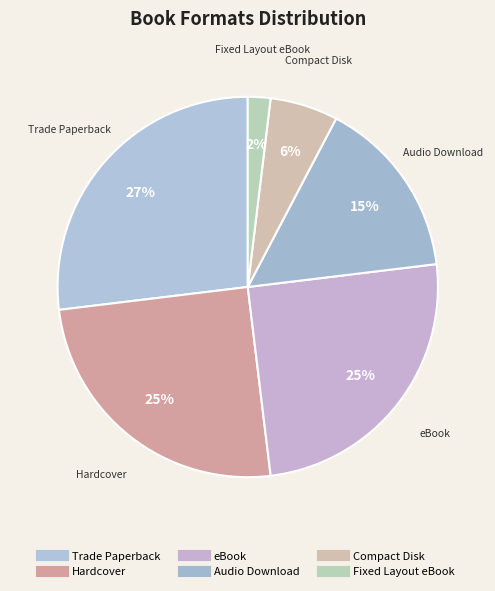

What is the ratio of the value at Fixed Layout eBook to the value at Audio Download?

0.1